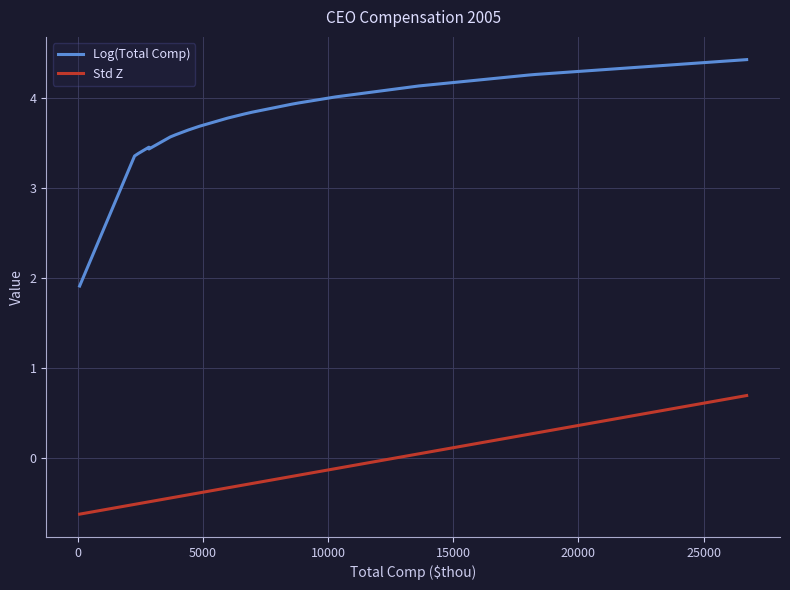

What is the label of the 5th point from the left?

15000